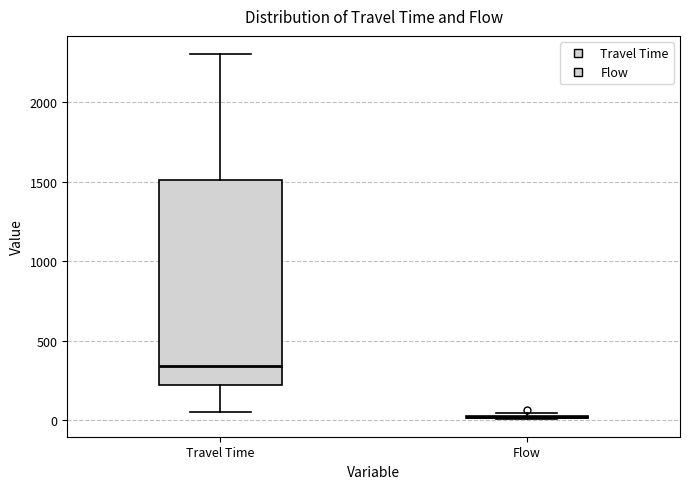

Where is the lower edge of the box for Travel Time on the y-axis? The values are not printed on the chart, so give them approximately, as read against the axis.

200